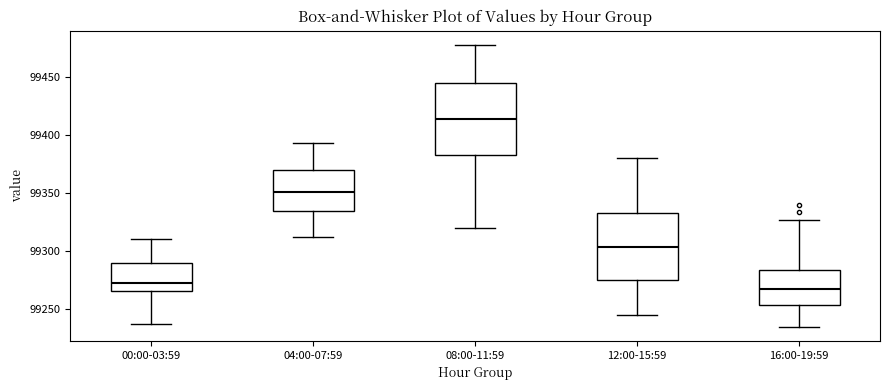

Where is the upper edge of the box for 08:00-11:59 on the y-axis? The values are not printed on the chart, so give them approximately, as read against the axis.

99445